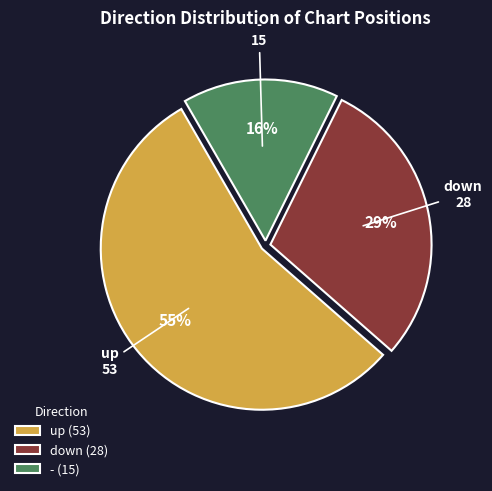

To the nearest percent, what is the average slice percentage?

33%